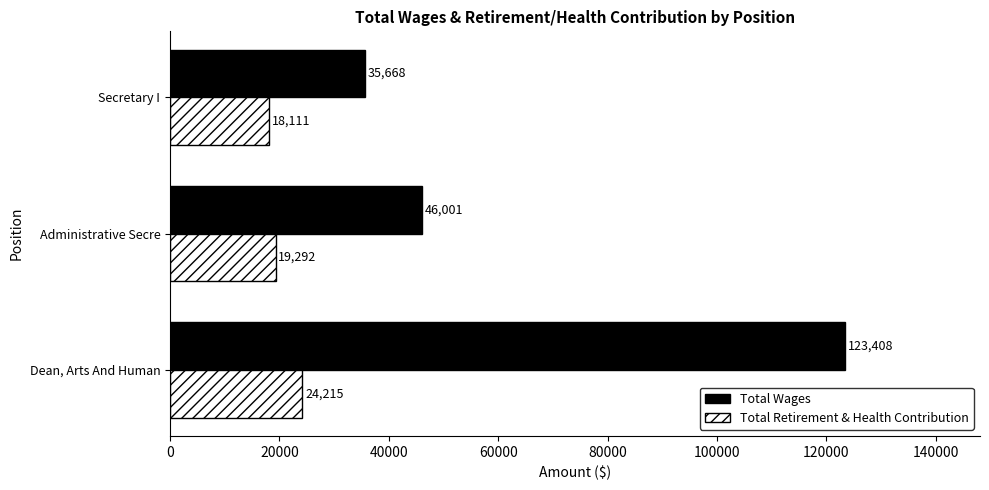

How many values in the Total Wages series are below 46001?

1